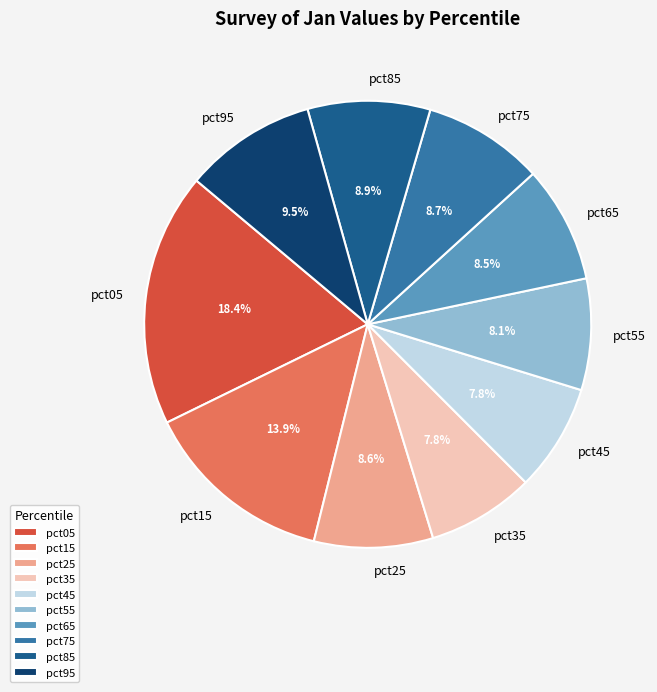

To the nearest percent, what is the combined percentage of pct15 and pct65?

22%